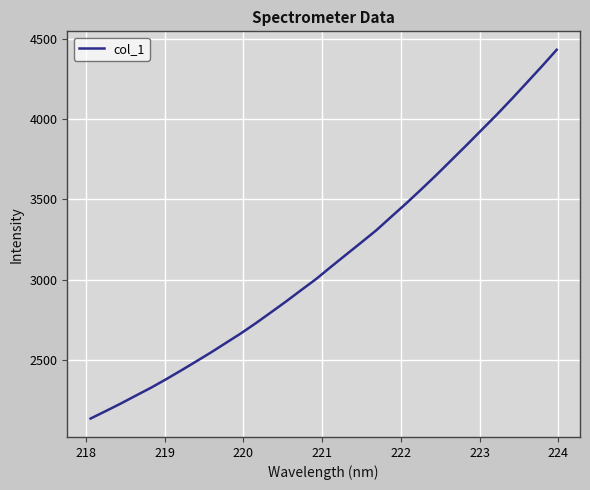

What is the difference between the maximum and minimum values?

2291.7